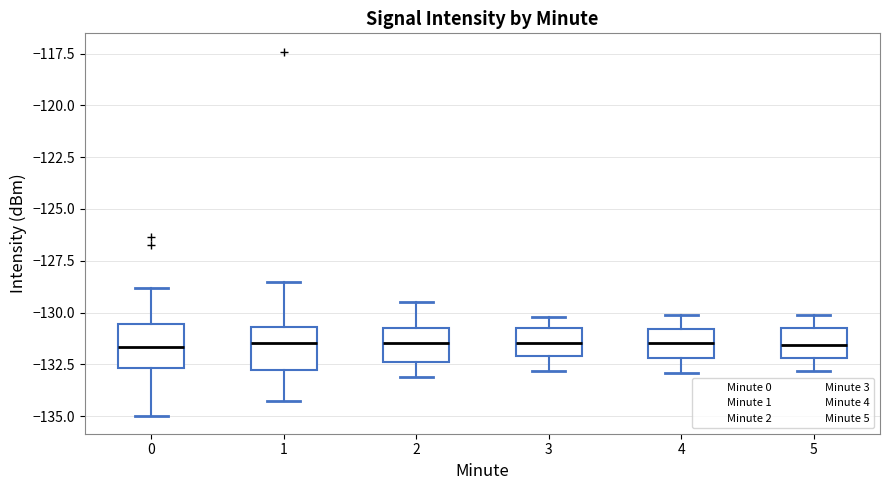

Reading left to right, transcribe this box plot: for each box, give where its median line is, the range the box spans, and where its two whiskers end, as read against the y-axis. The values are not printed on the chart, so give them approximately, as read against the axis.

0: median -131.5, box -132.5 to -130.5, whiskers -135.0 to -129.0
1: median -131.5, box -132.5 to -130.5, whiskers -134.5 to -128.5
2: median -131.5, box -132.5 to -130.5, whiskers -133.0 to -129.5
3: median -131.5, box -132.0 to -130.5, whiskers -133.0 to -130.0
4: median -131.5, box -132.0 to -131.0, whiskers -133.0 to -130.0
5: median -131.5, box -132.0 to -130.5, whiskers -133.0 to -130.0